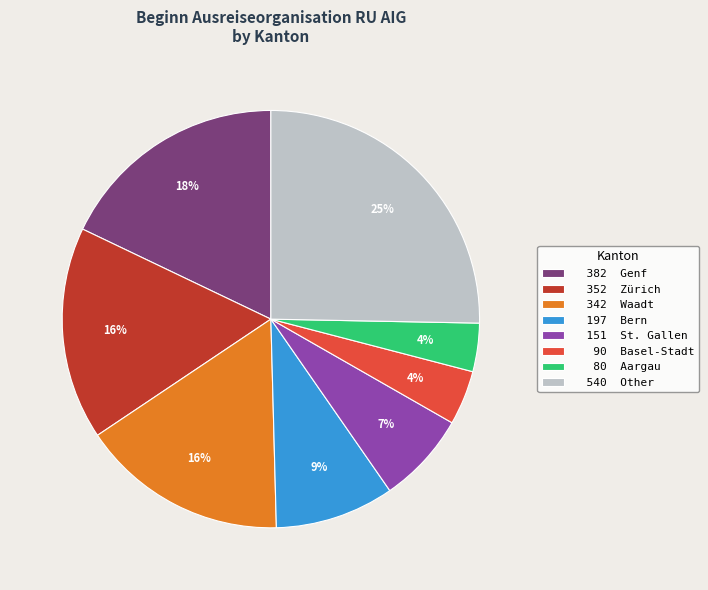

How many segments does this pie chart have?

8